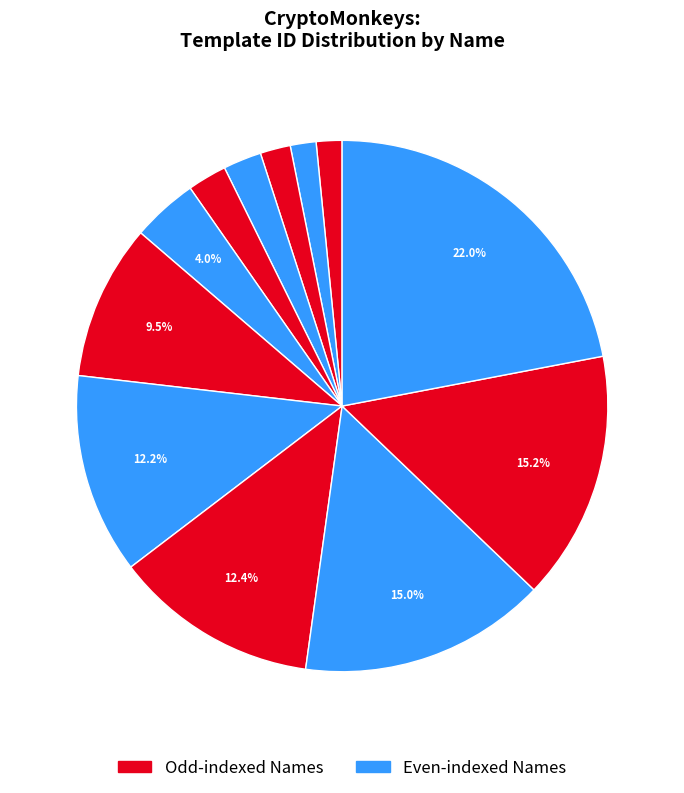

How many slices are in this pie chart?

12